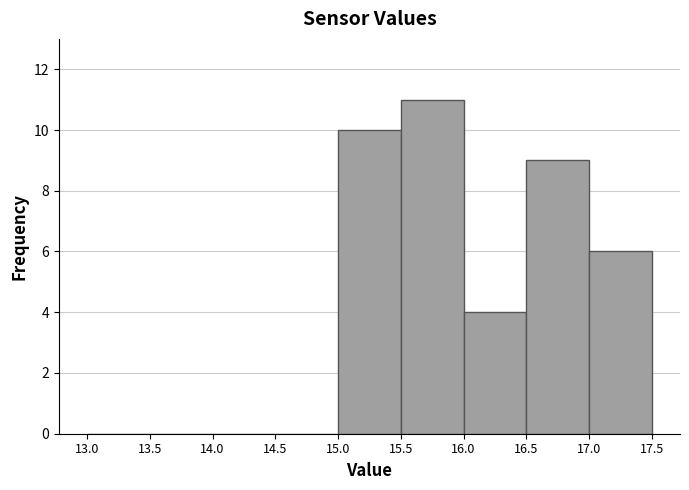

Reading left to right, transcribe this chart: for each bar, give the range it covers on the x-axis and its height. The values are not printed on the chart, so give them approximately, as read against the axis.

13.0 to 13.5: 0
13.5 to 14.0: 0
14.0 to 14.5: 0
14.5 to 15.0: 0
15.0 to 15.5: 10
15.5 to 16.0: 11
16.0 to 16.5: 4
16.5 to 17.0: 9
17.0 to 17.5: 6